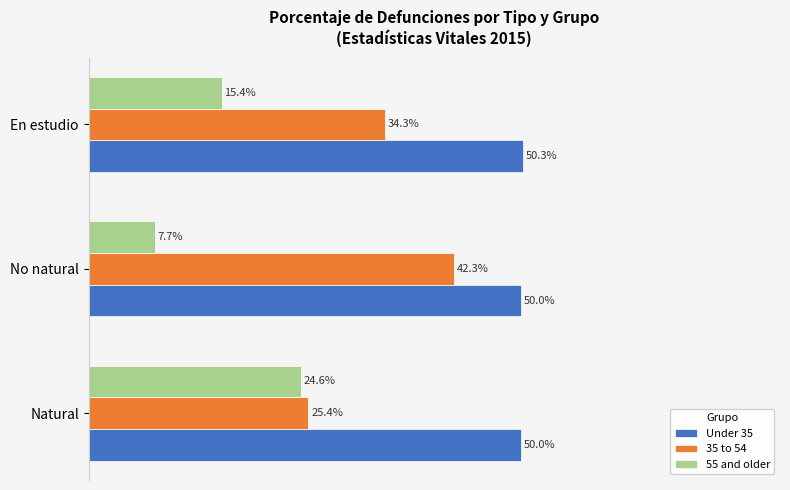

Which series changed the most between No natural and En estudio?

35 to 54